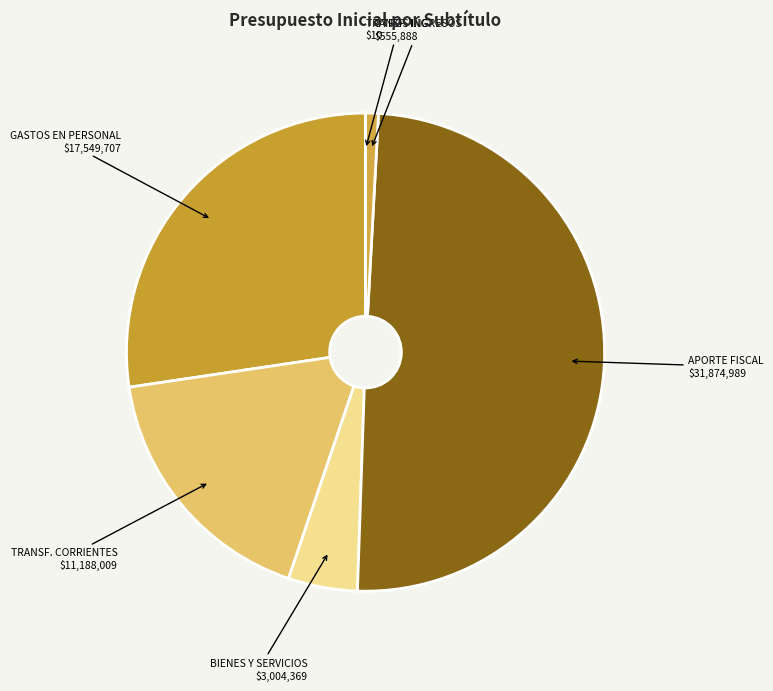

Does any single category account for the majority?

No